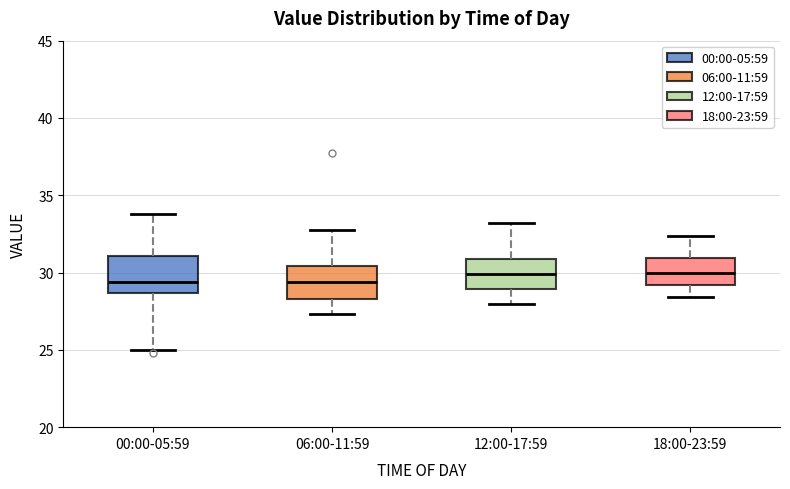

Reading left to right, transcribe this box plot: for each box, give where its median line is, the range the box spans, and where its two whiskers end, as read against the y-axis. The values are not printed on the chart, so give them approximately, as read against the axis.

00:00-05:59: median 29.5, box 28.5 to 31.0, whiskers 25.0 to 34.0
06:00-11:59: median 29.5, box 28.5 to 30.5, whiskers 27.5 to 33.0
12:00-17:59: median 30.0, box 29.0 to 31.0, whiskers 28.0 to 33.0
18:00-23:59: median 30.0, box 29.0 to 31.0, whiskers 28.5 to 32.5